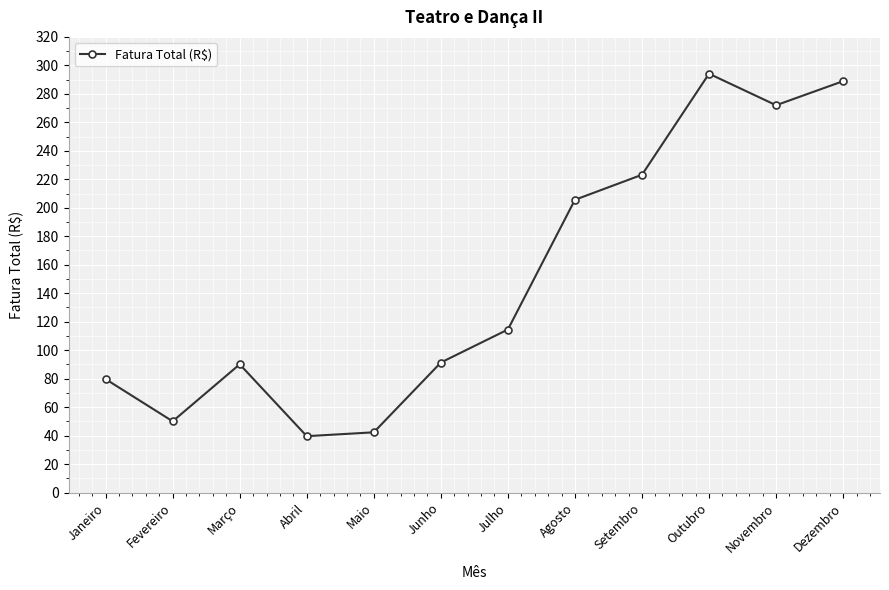

Where is the data nearest to the value 166?

Agosto